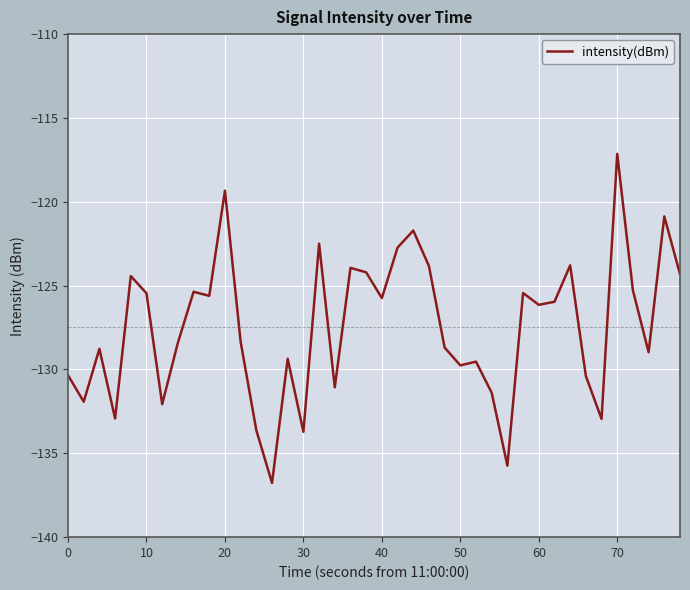

What is the smallest value displayed?

-136.8